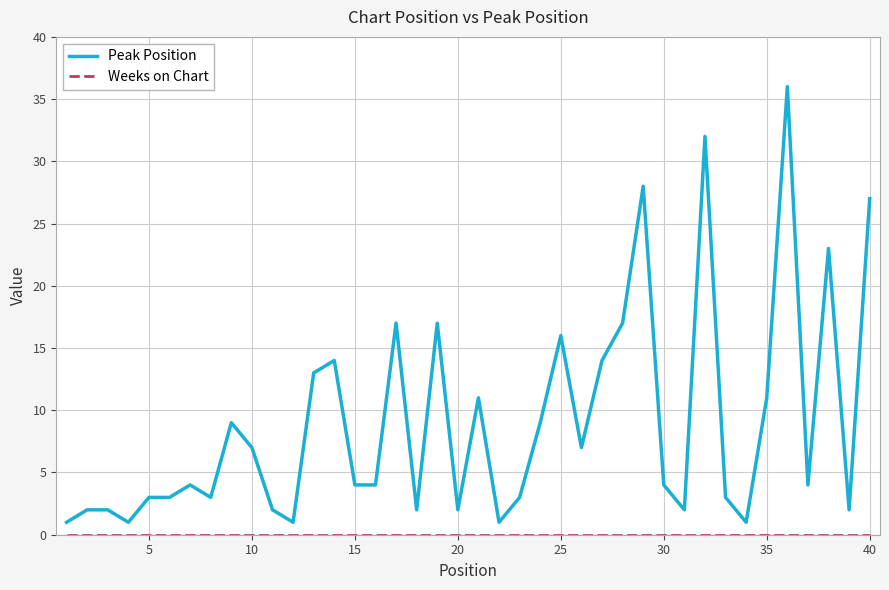

Which series has the largest range (max minus min)?

Peak Position